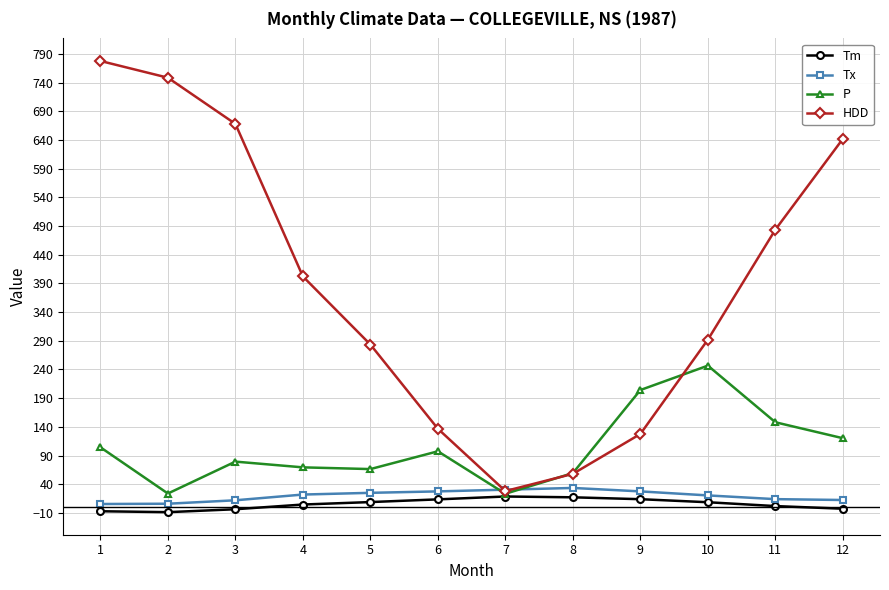

Count the number of categories in the chart.

12